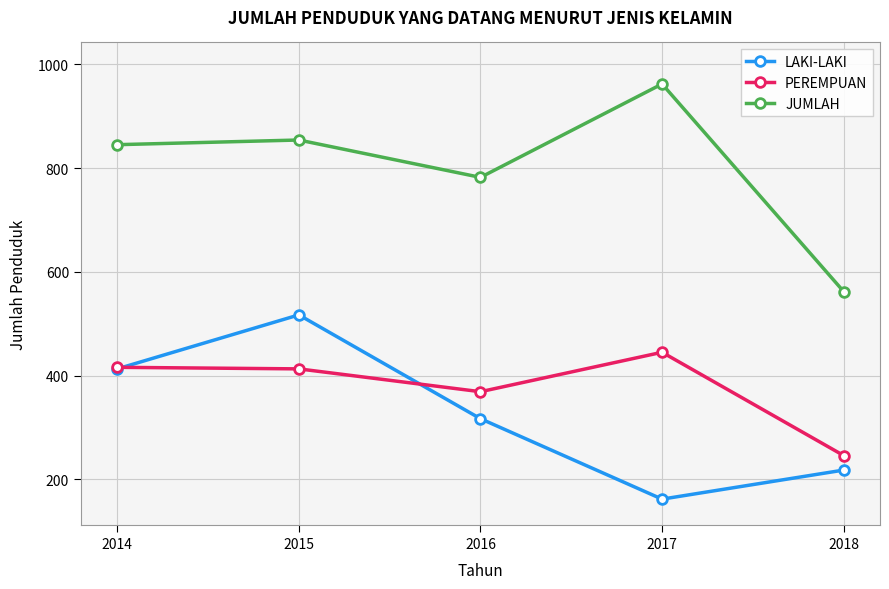

What is the value of the LAKI-LAKI point at the 2nd from the left?

517